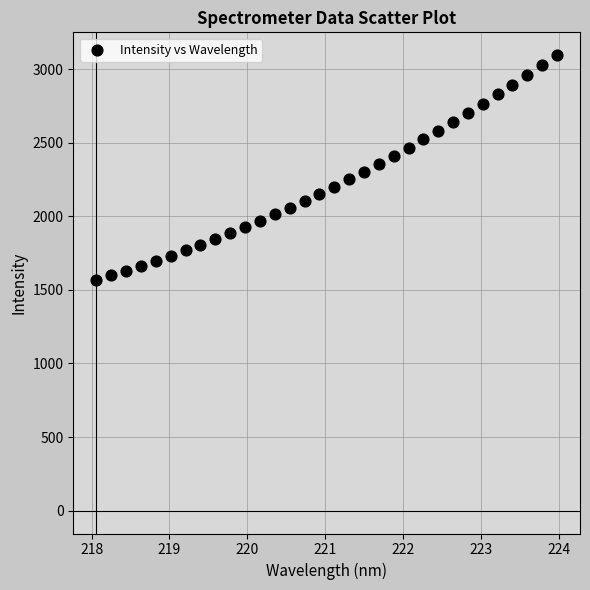

What is the range of X values (max minus min)?

5.9